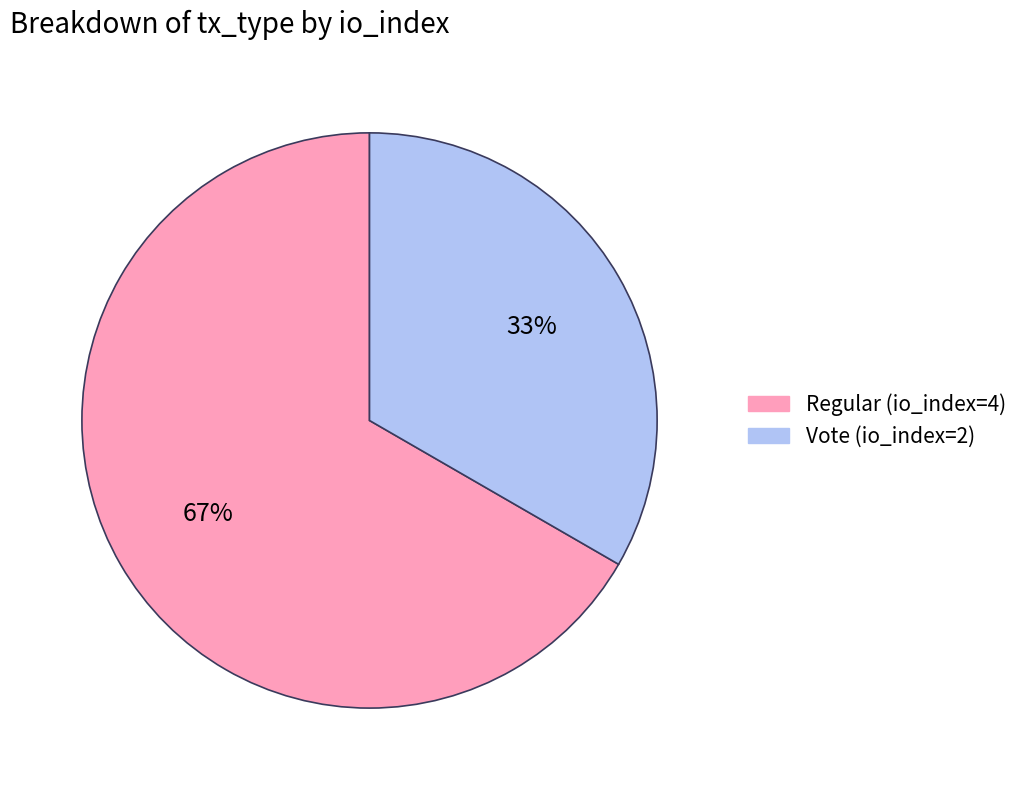

Is the sum of Regular (io_index=4) and Vote (io_index=2) greater than half?

Yes